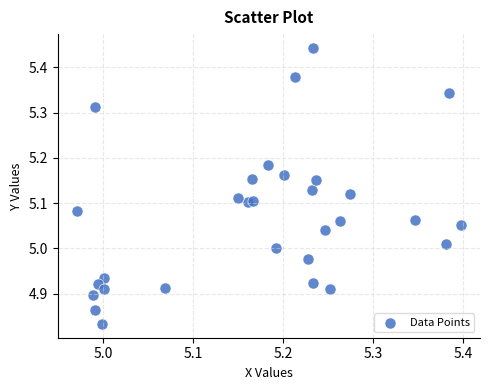

What is the range of X values (max minus min)?

0.4